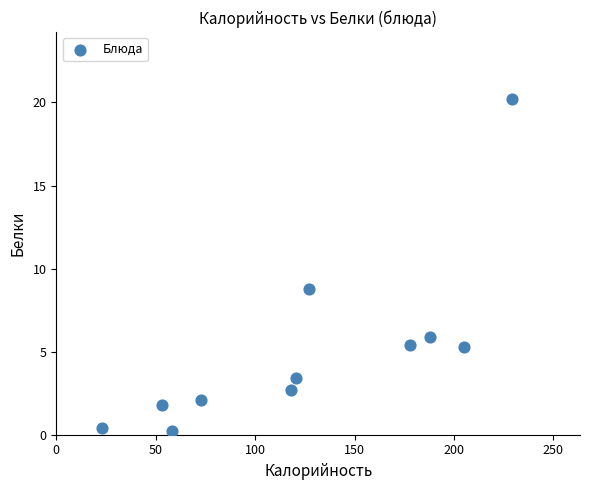

What is the range of Y values (max minus min)?

20.0